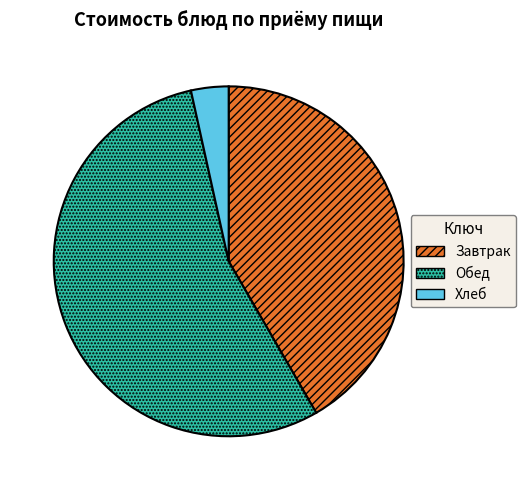

How many slices are in this pie chart?

3